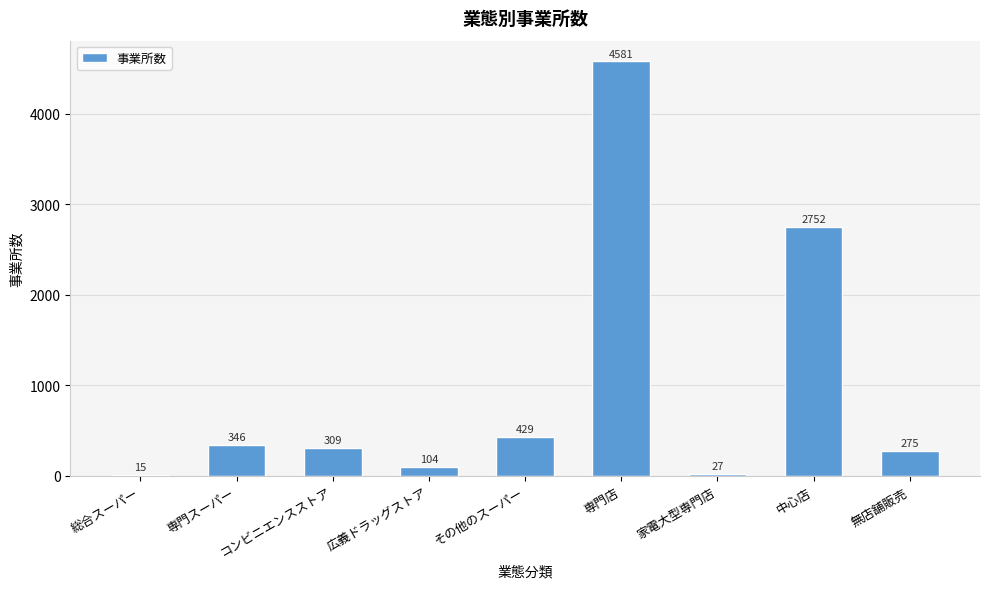

What is the difference between the maximum and minimum values?

4566